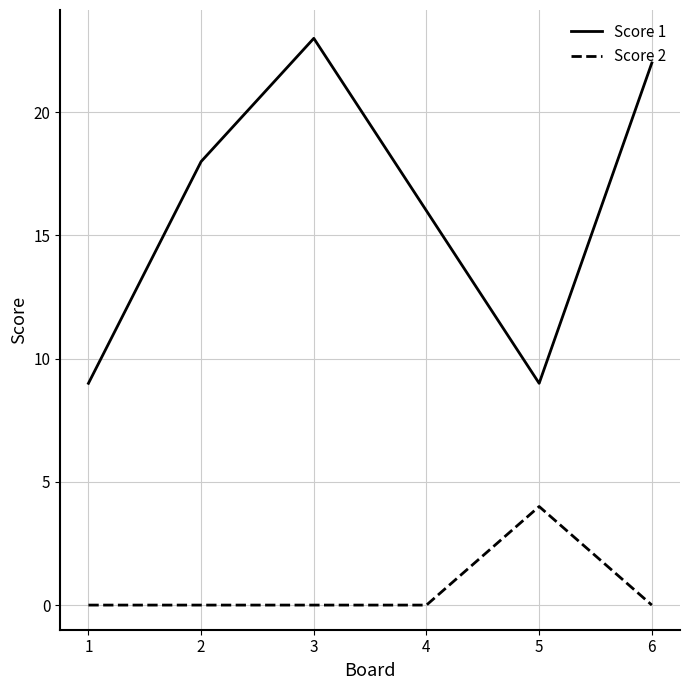

At which category does the chart reach its peak across all series?

3